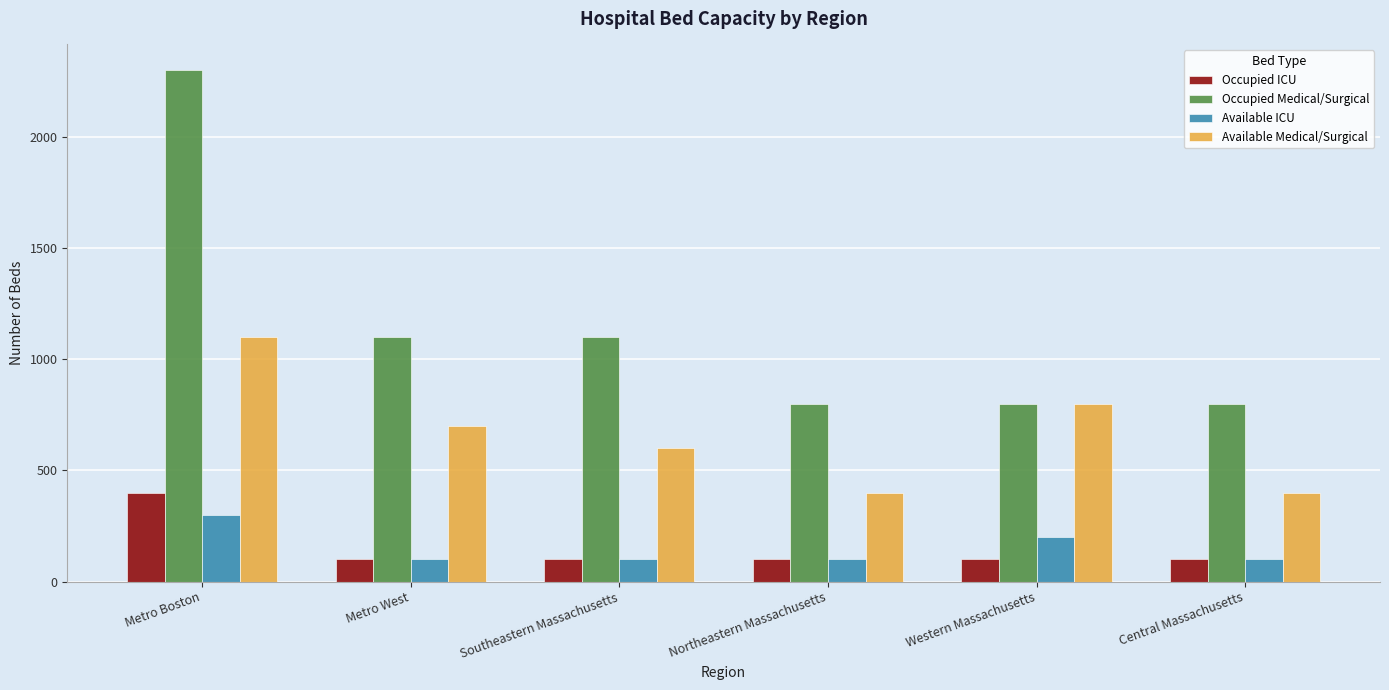

True or false: Occupied ICU has a value of 400 at Metro Boston.

True